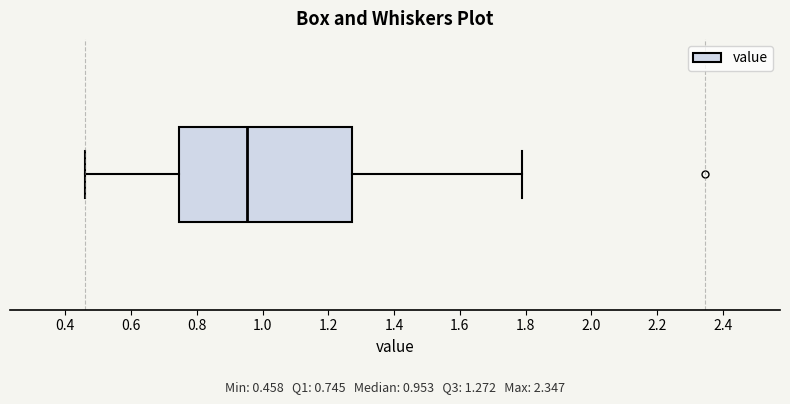

Where does the left whisker of the box end on the x-axis? The values are not printed on the chart, so give them approximately, as read against the axis.

0.46